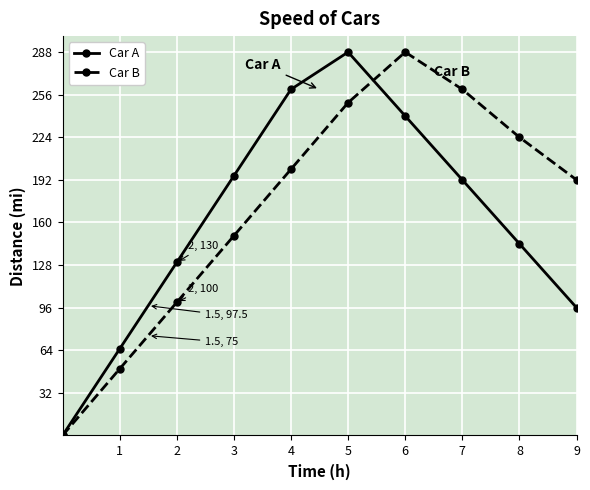

True or false: Car A has more than 1 interior local peaks.

False